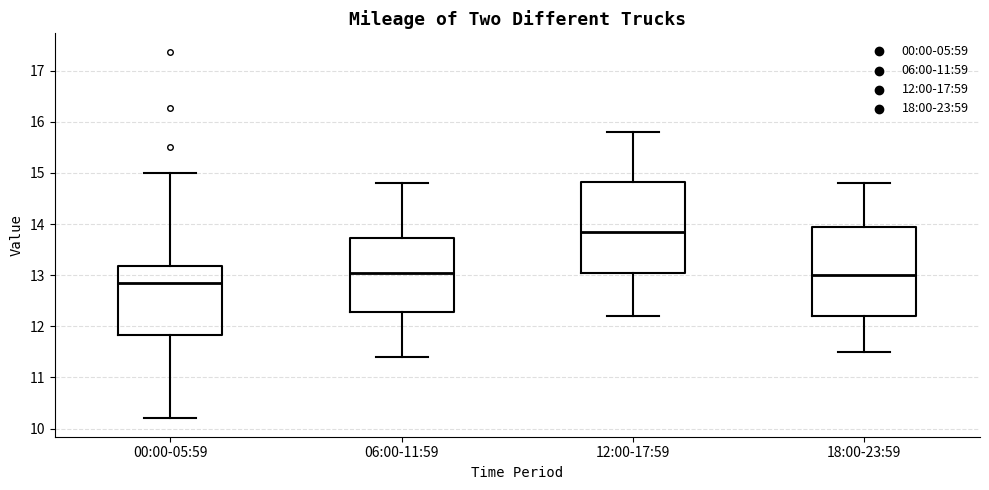

Which box has the lowest median line?

00:00-05:59